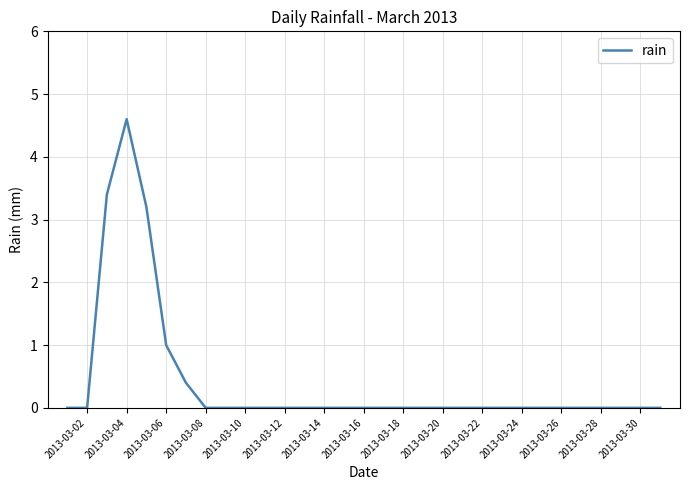

What is the greatest value displayed?

4.6